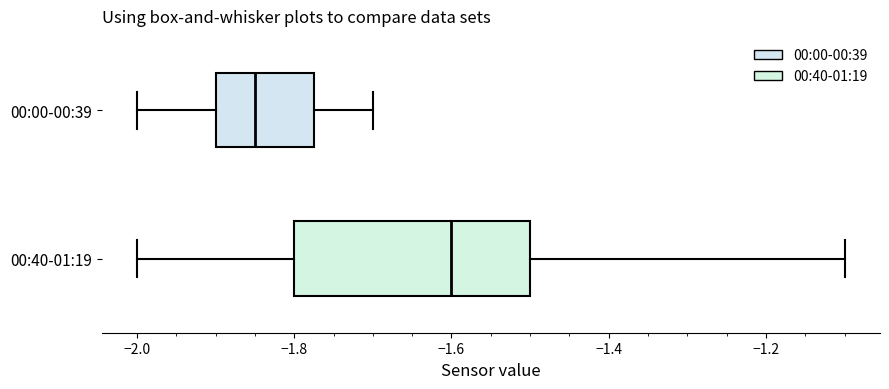

Comparing the boxes themselves (not the whiskers), which one is the widest?

00:40-01:19